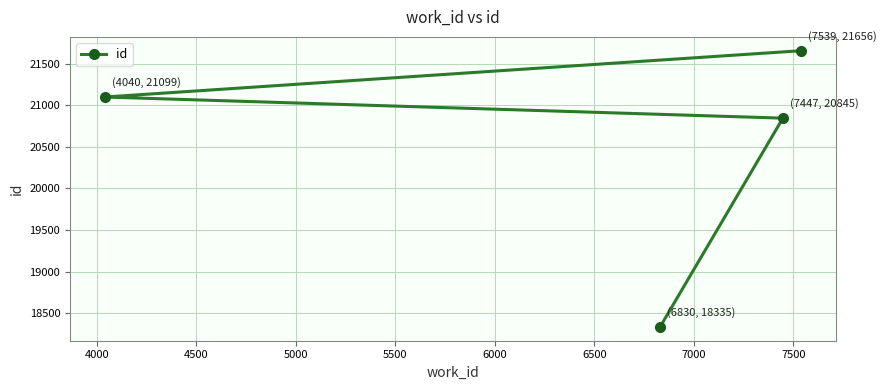

What is the maximum value shown in the chart?

21656